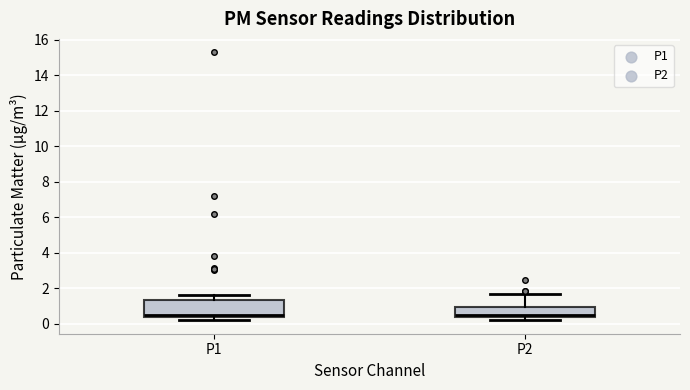

Comparing the boxes themselves (not the whiskers), which one is the tallest?

P1